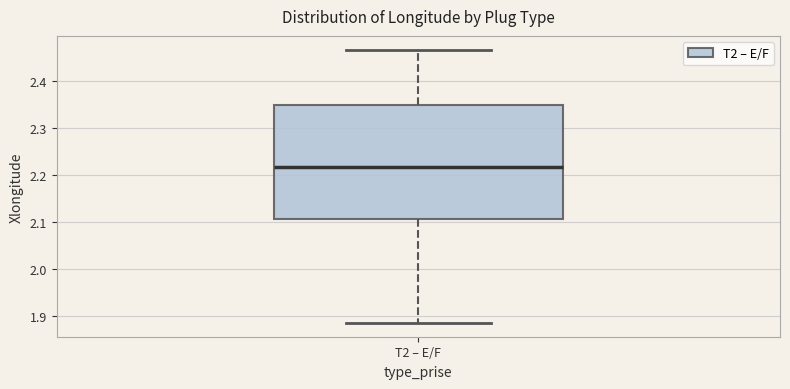

Read this box plot against the y-axis: the position of the median line, the range covered by the box, and the ends of both whiskers. The values are not printed on the chart, so give them approximately, as read against the axis.

median 2.22, box 2.11 to 2.35, whiskers 1.89 to 2.47